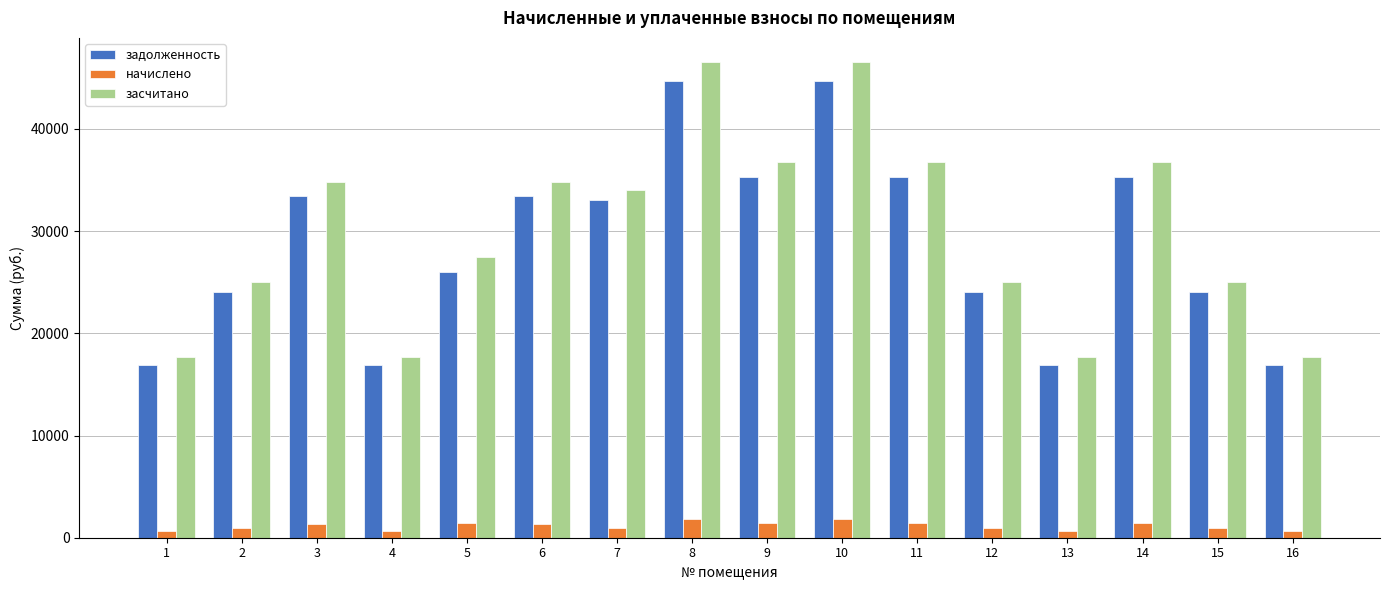

Which series has the largest range (max minus min)?

засчитано